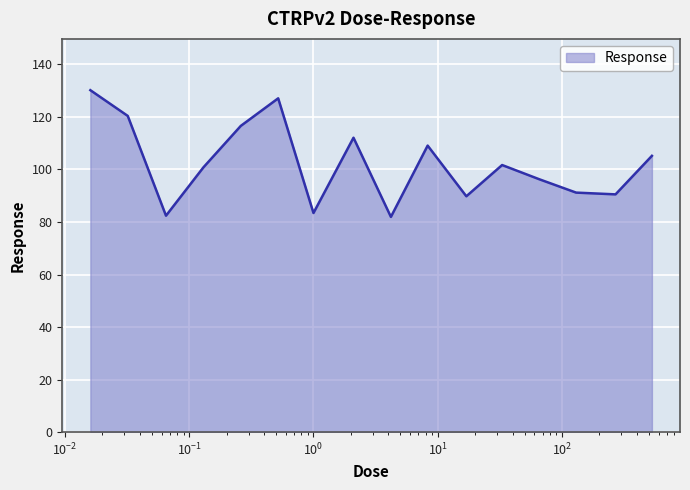

What is the maximum value shown in the chart?

130.2